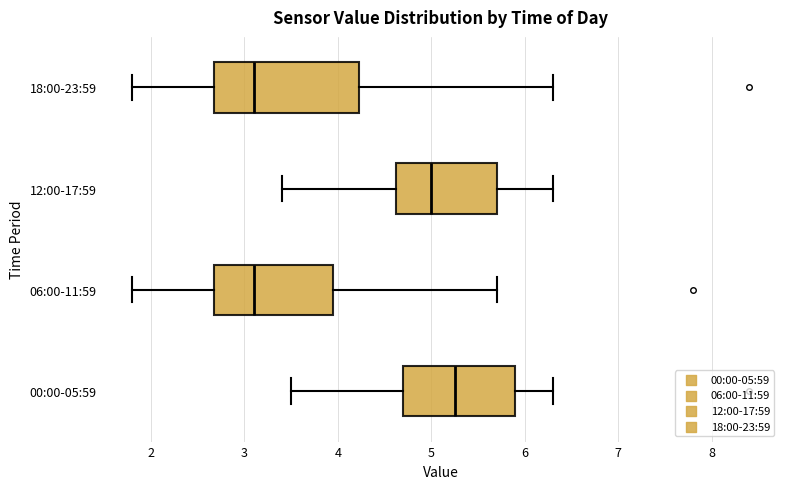

Reading bottom to top, read every box against the x-axis: the position of its median line, the range the box covers, and the ends of its whiskers. The values are not printed on the chart, so give them approximately, as read against the axis.

00:00-05:59: median 5.3, box 4.7 to 5.9, whiskers 3.5 to 6.3
06:00-11:59: median 3.1, box 2.7 to 4.0, whiskers 1.8 to 5.7
12:00-17:59: median 5.0, box 4.6 to 5.7, whiskers 3.4 to 6.3
18:00-23:59: median 3.1, box 2.7 to 4.2, whiskers 1.8 to 6.3